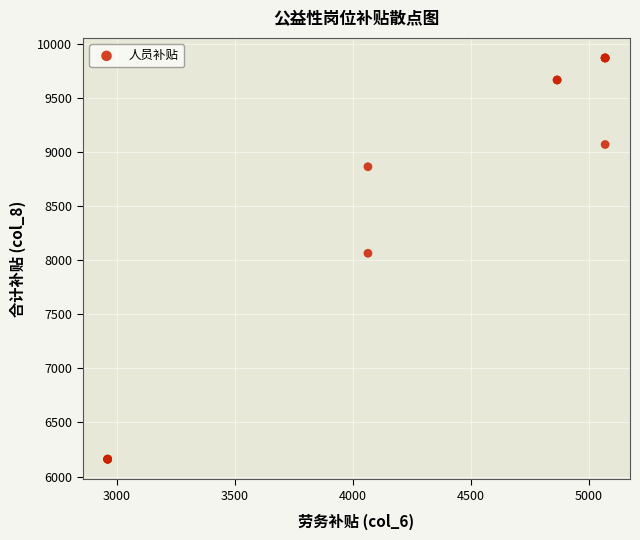

What Y value in the scatter plot is closest to 8015?

8064.4